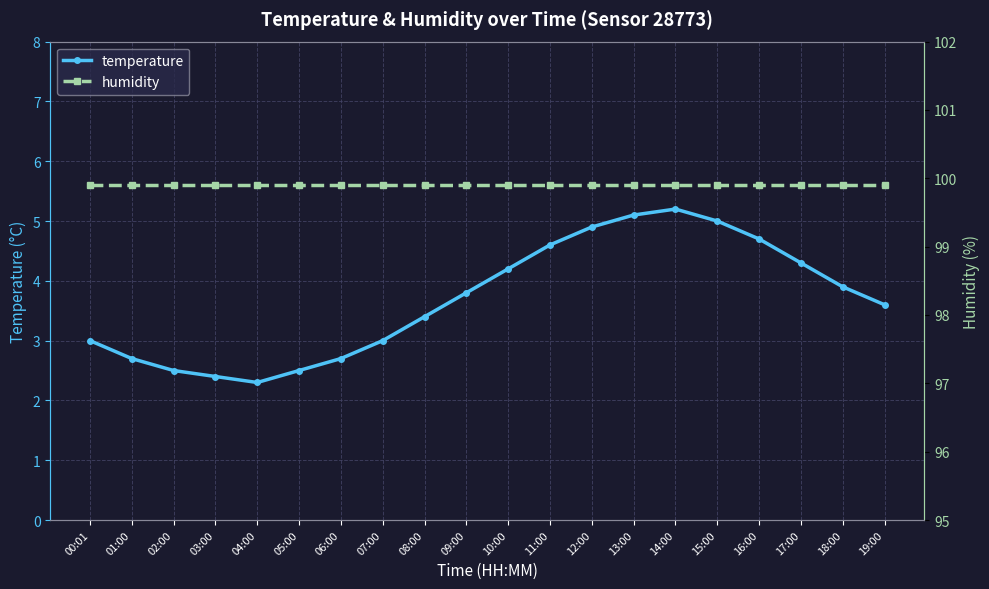

The value of temperature at 11:00 is 1.5. True or false?

False